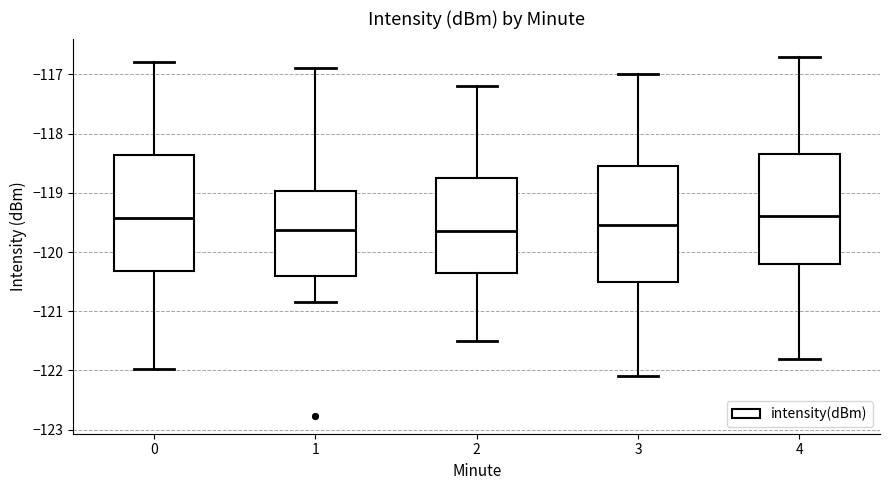

Reading left to right, transcribe this box plot: for each box, give where its median line is, the range the box spans, and where its two whiskers end, as read against the y-axis. The values are not printed on the chart, so give them approximately, as read against the axis.

0: median -119.4, box -120.3 to -118.4, whiskers -122.0 to -116.8
1: median -119.6, box -120.4 to -119.0, whiskers -120.8 to -116.9
2: median -119.6, box -120.3 to -118.7, whiskers -121.5 to -117.2
3: median -119.5, box -120.5 to -118.5, whiskers -122.1 to -117.0
4: median -119.4, box -120.2 to -118.3, whiskers -121.8 to -116.7